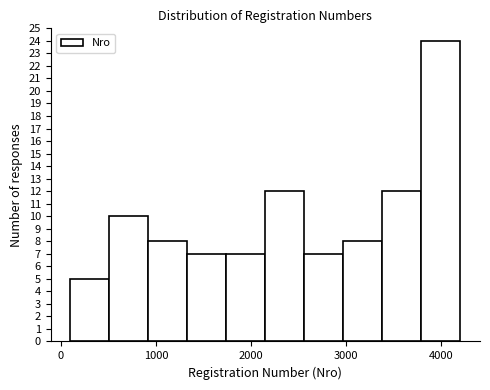

Reading left to right, list every bar in this chart as the range it spans on the x-axis followed by its height. Neither the bar edges nor the heights are printed on the chart, so give them approximately, as read against the axes.

100 to 510: 5
510 to 920: 10
920 to 1330: 8
1330 to 1740: 7
1740 to 2150: 7
2150 to 2560: 12
2560 to 2970: 7
2970 to 3380: 8
3380 to 3790: 12
3790 to 4200: 24